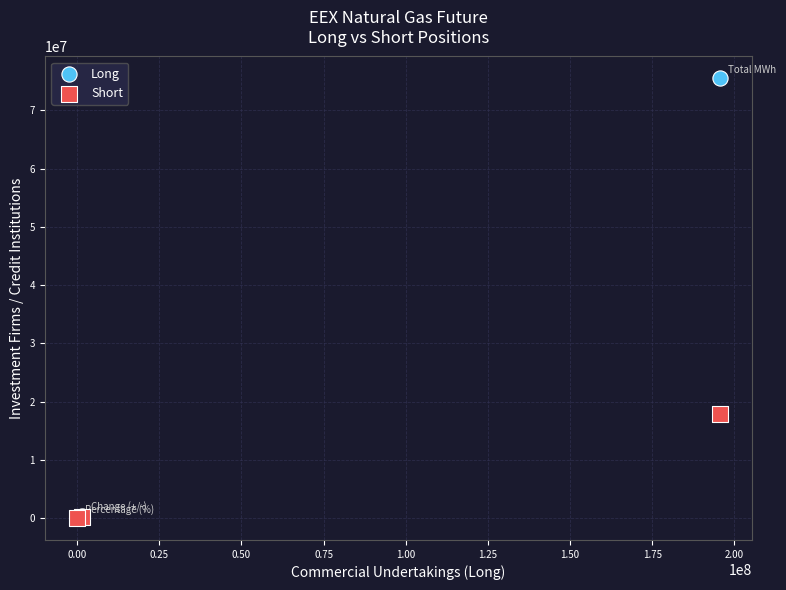

What are all the series names shown in the legend?

Long, Short